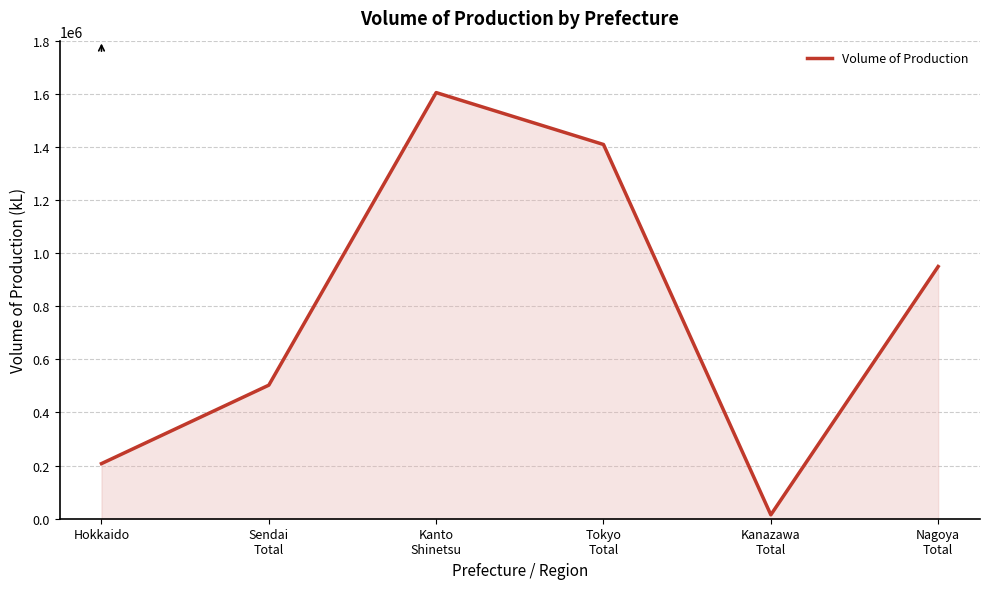

What is the sum of the values at Tokyo
Total and Sendai
Total?

1911959.5